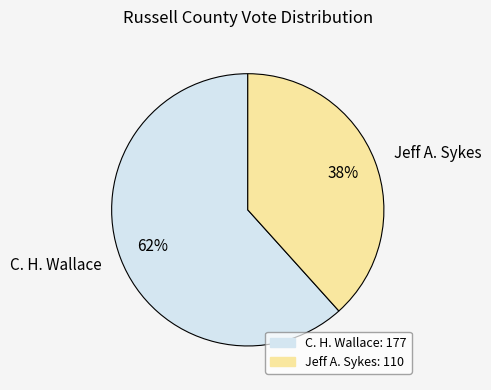

True or false: Jeff A. Sykes accounts for 51% of the total.

False